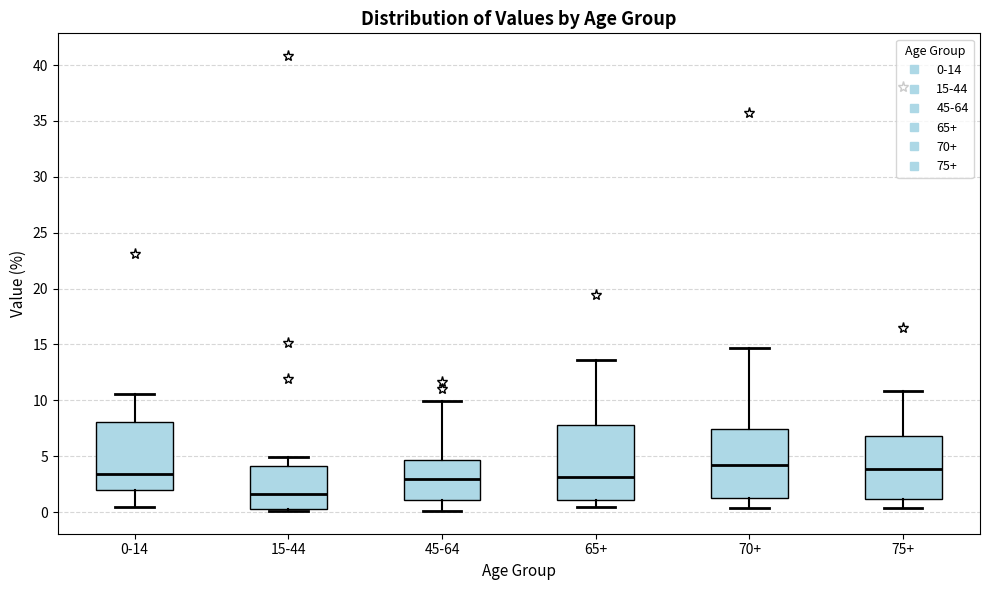

Reading left to right, read every box against the y-axis: the position of its median line, the range the box covers, and the ends of its whiskers. The values are not printed on the chart, so give them approximately, as read against the axis.

0-14: median 3.5, box 2.0 to 8.0, whiskers 0.5 to 10.5
15-44: median 1.5, box 0.5 to 4.0, whiskers 0.0 to 5.0
45-64: median 3.0, box 1.0 to 4.5, whiskers 0.0 to 10.0
65+: median 3.0, box 1.0 to 8.0, whiskers 0.5 to 13.5
70+: median 4.0, box 1.0 to 7.5, whiskers 0.5 to 14.5
75+: median 4.0, box 1.0 to 7.0, whiskers 0.5 to 11.0